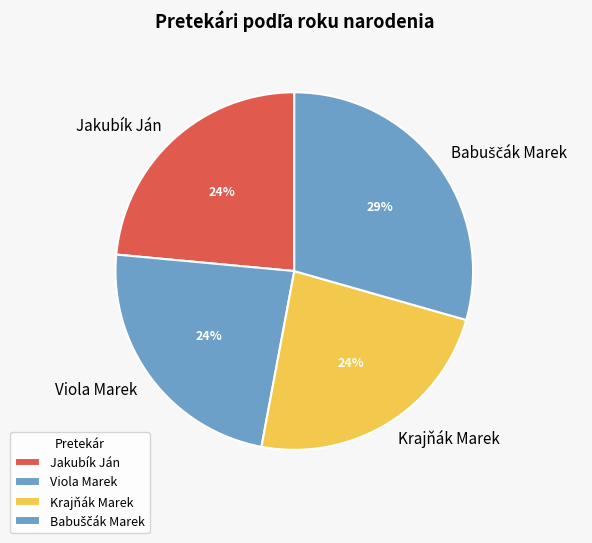

True or false: Jakubík Ján accounts for 24% of the total.

True